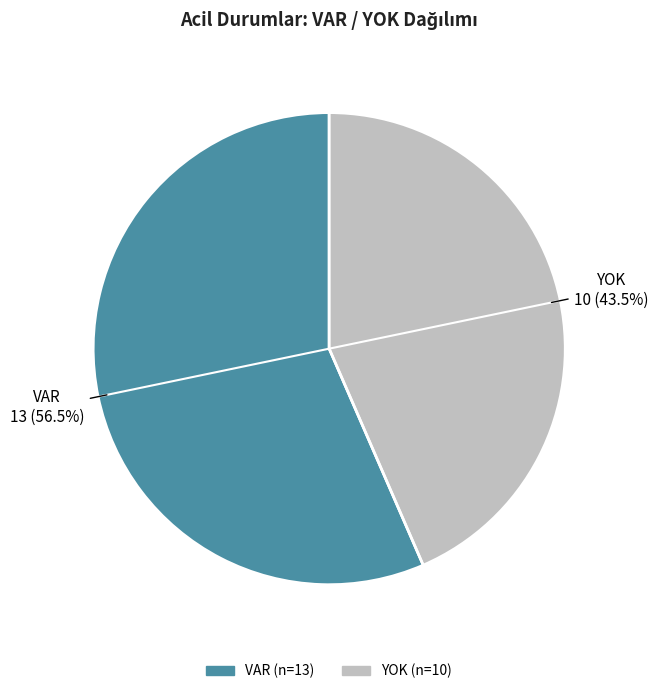

To the nearest percent, what is the combined percentage of YOK and VAR?

100%